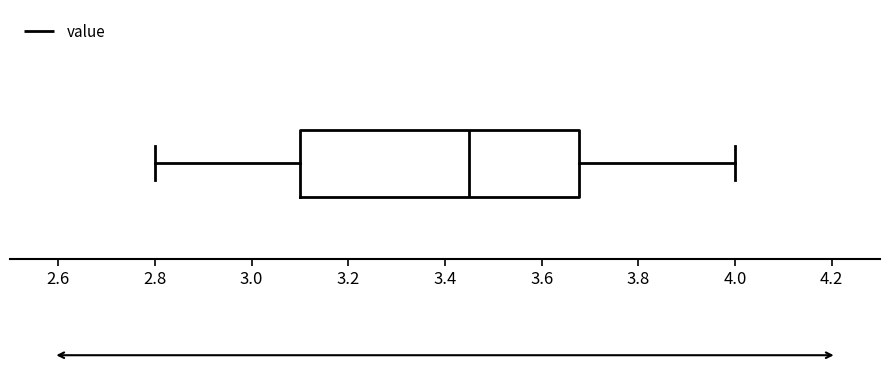

Where does the left whisker of the box end on the x-axis? The values are not printed on the chart, so give them approximately, as read against the axis.

2.80